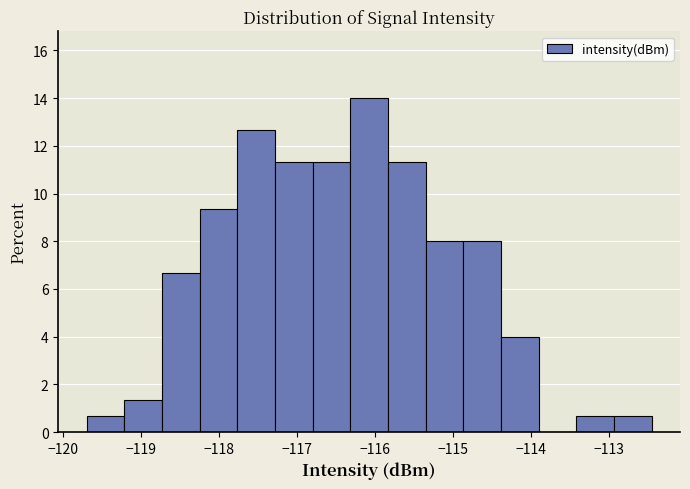

Reading left to right, list every bar in this chart as the range it spans on the x-axis followed by its height. Neither the bar edges nor the heights are printed on the chart, so give them approximately, as read against the axes.

-119.7 to -119.2: 0.6
-119.2 to -118.7: 1.4
-118.7 to -118.2: 6.6
-118.2 to -117.8: 9.4
-117.8 to -117.3: 12.6
-117.3 to -116.8: 11.4
-116.8 to -116.3: 11.4
-116.3 to -115.8: 14.0
-115.8 to -115.3: 11.4
-115.3 to -114.9: 8.0
-114.9 to -114.4: 8.0
-114.4 to -113.9: 4.0
-113.9 to -113.4: 0
-113.4 to -112.9: 0.6
-112.9 to -112.5: 0.6